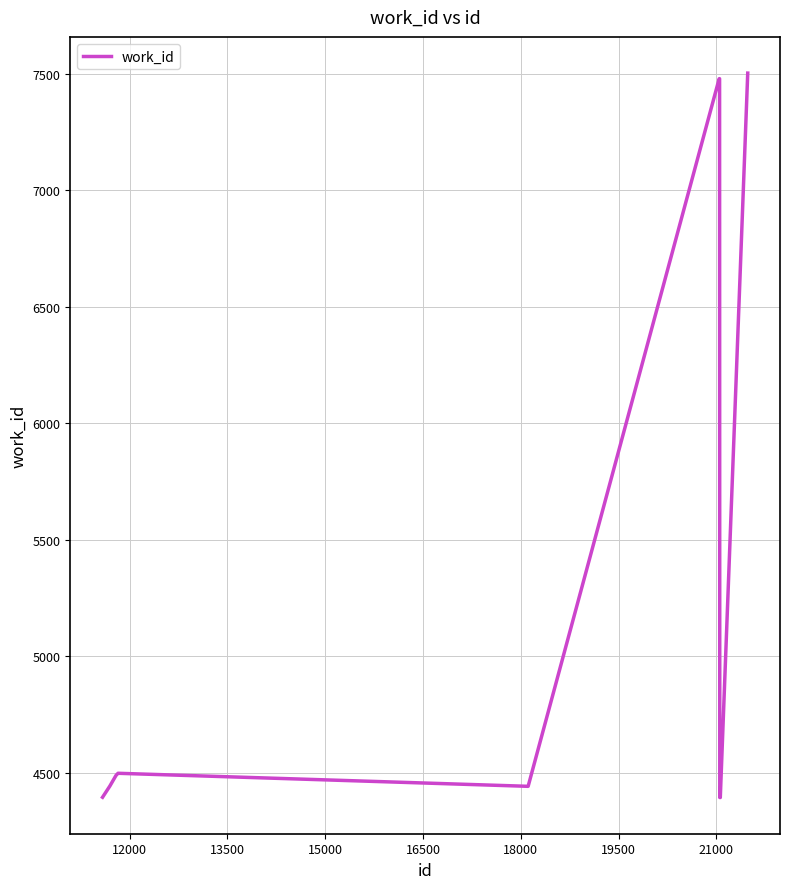

What is the difference between the maximum and minimum values?

3110